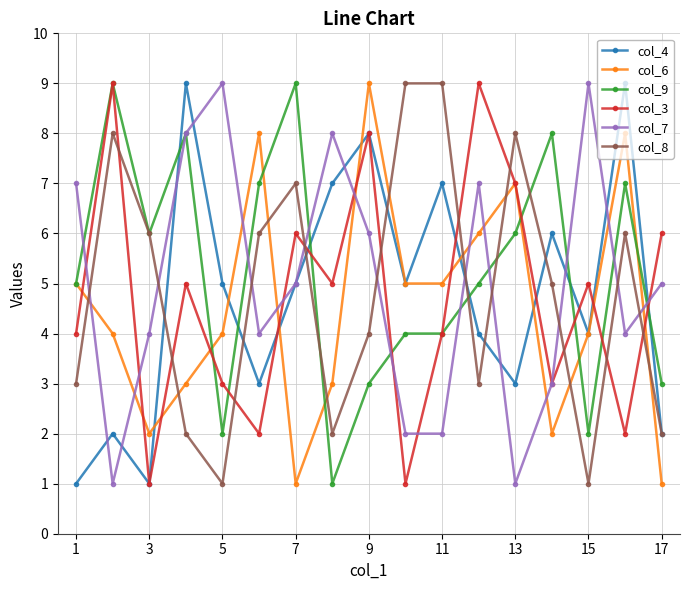

True or false: col_7 and col_4 cross at least once.

True